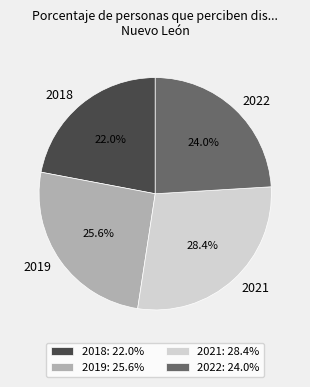

What percentage is the 2022 slice, to the nearest percent?

24%